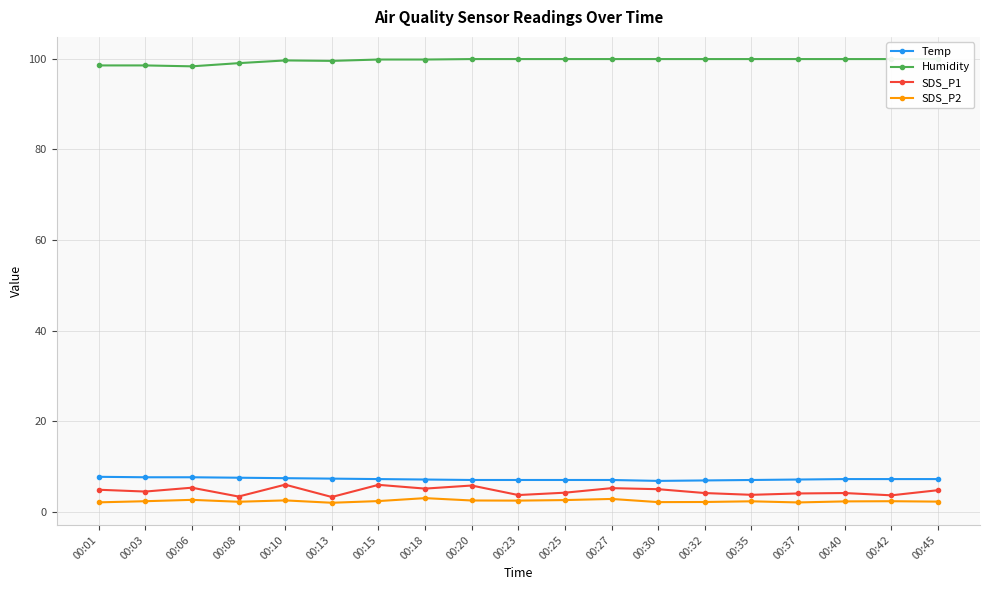

Reading left to right, what are all the values shown in this chart?

Temp: 00:01=7.8	00:03=7.7	00:06=7.7	00:08=7.6	00:10=7.5	00:13=7.4	00:15=7.3	00:18=7.2	00:20=7.1	00:23=7.1	00:25=7.1	00:27=7.1	00:30=6.9	00:32=7.0	00:35=7.1	00:37=7.2	00:40=7.3	00:42=7.3	00:45=7.3
Humidity: 00:01=98.5	00:03=98.5	00:06=98.3	00:08=99.0	00:10=99.6	00:13=99.5	00:15=99.8	00:18=99.8	00:20=99.9	00:23=99.9	00:25=99.9	00:27=99.9	00:30=99.9	00:32=99.9	00:35=99.9	00:37=99.9	00:40=99.9	00:42=99.9	00:45=99.9
SDS_P1: 00:01=5.0	00:03=4.5	00:06=5.4	00:08=3.5	00:10=6.1	00:13=3.4	00:15=6.0	00:18=5.2	00:20=5.9	00:23=3.8	00:25=4.3	00:27=5.3	00:30=5.1	00:32=4.2	00:35=3.8	00:37=4.1	00:40=4.2	00:42=3.7	00:45=4.8
SDS_P2: 00:01=2.2	00:03=2.4	00:06=2.7	00:08=2.3	00:10=2.6	00:13=2.1	00:15=2.5	00:18=3.1	00:20=2.6	00:23=2.5	00:25=2.7	00:27=2.9	00:30=2.2	00:32=2.2	00:35=2.4	00:37=2.1	00:40=2.4	00:42=2.4	00:45=2.3